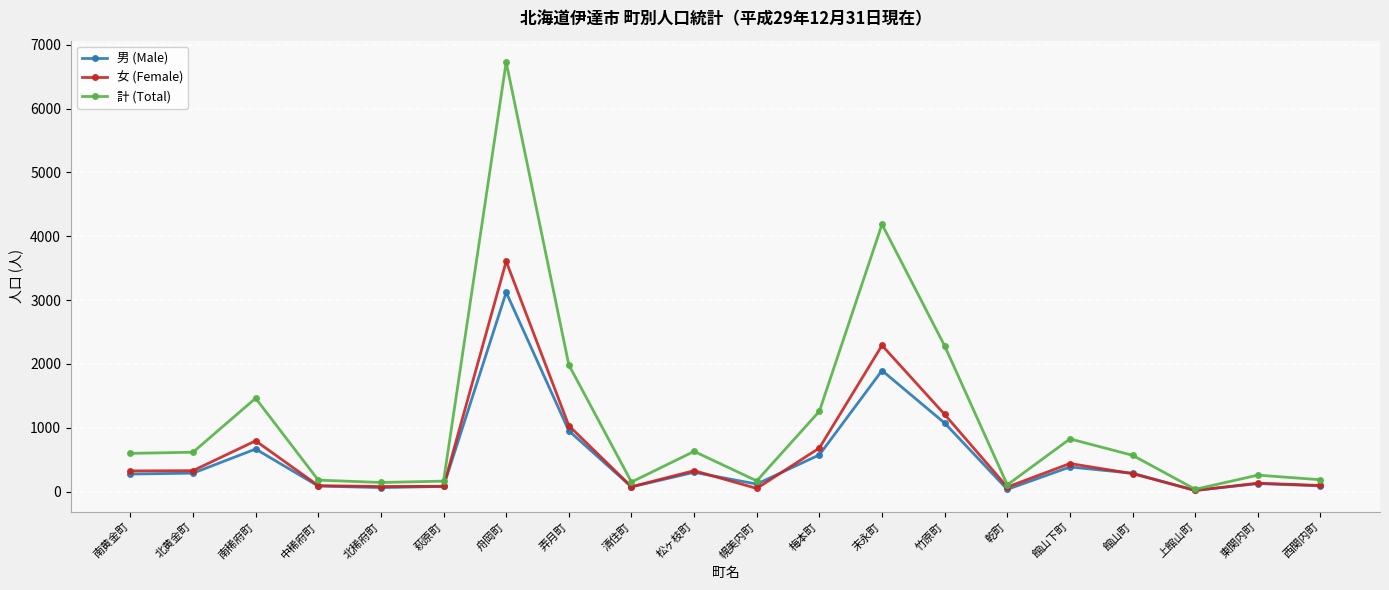

What are all the series names shown in the legend?

男 (Male), 女 (Female), 計 (Total)